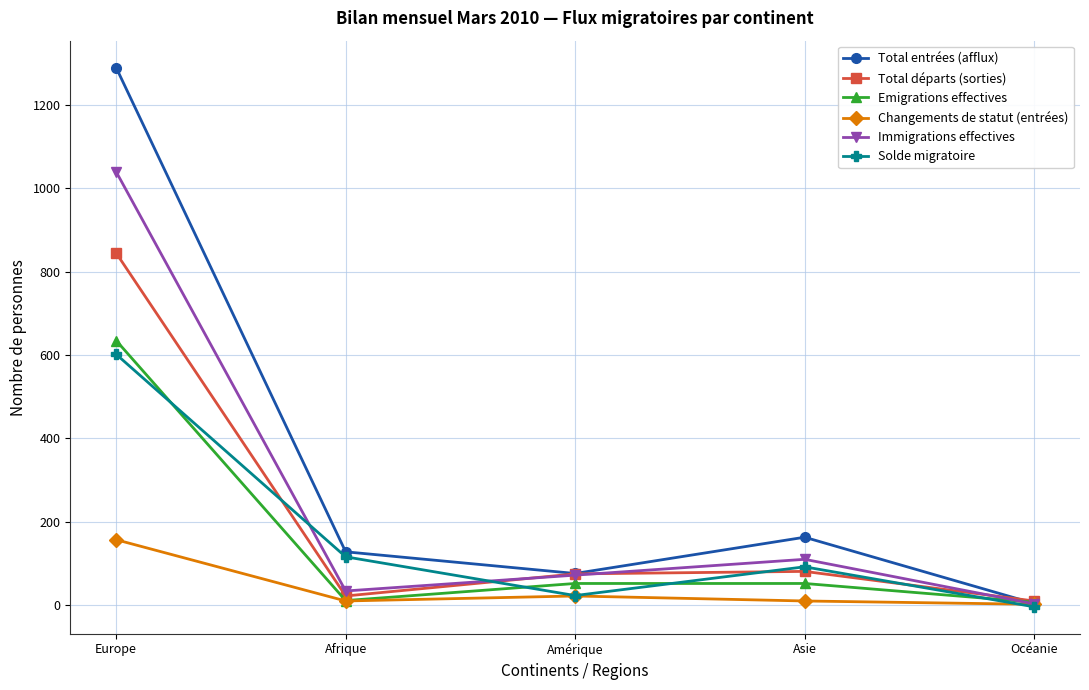

What is the difference between the highest and lowest values at Europe?

1133